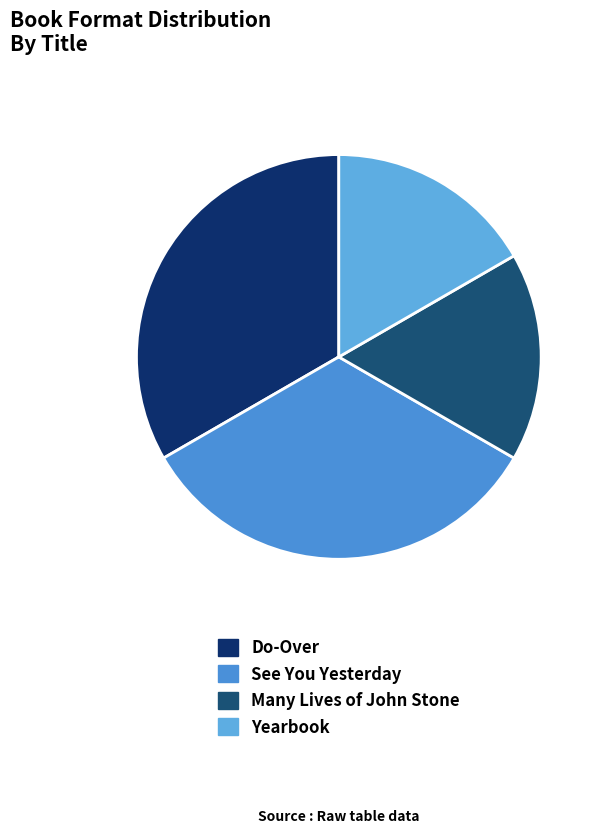

How much of the chart is everything except Many Lives of John Stone?

83.3%